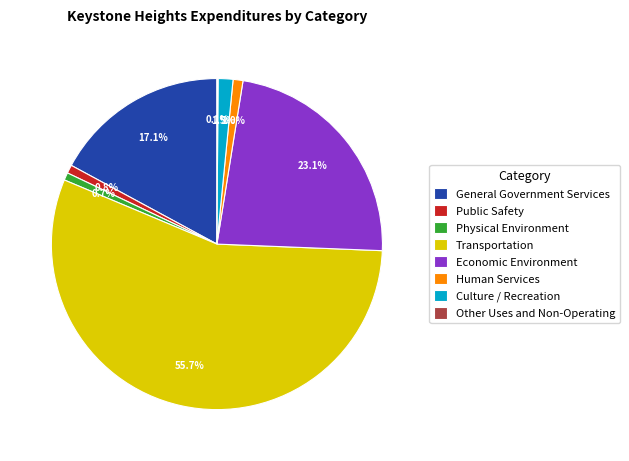

True or false: Physical Environment accounts for 1% of the total.

True